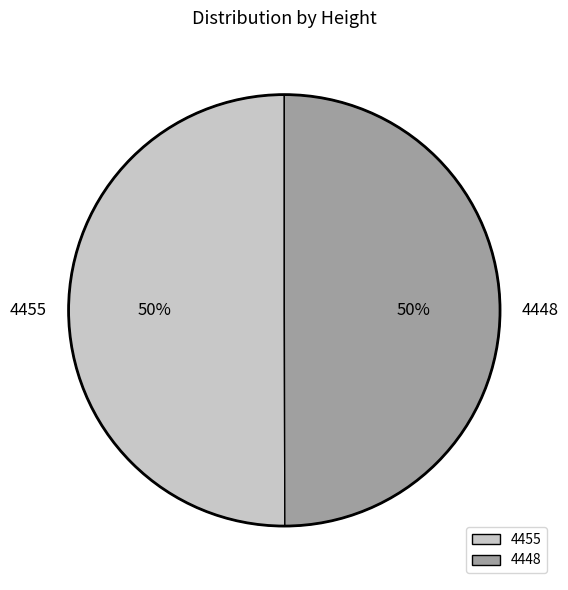

The 4448 slice represents 50% of the pie. True or false?

True